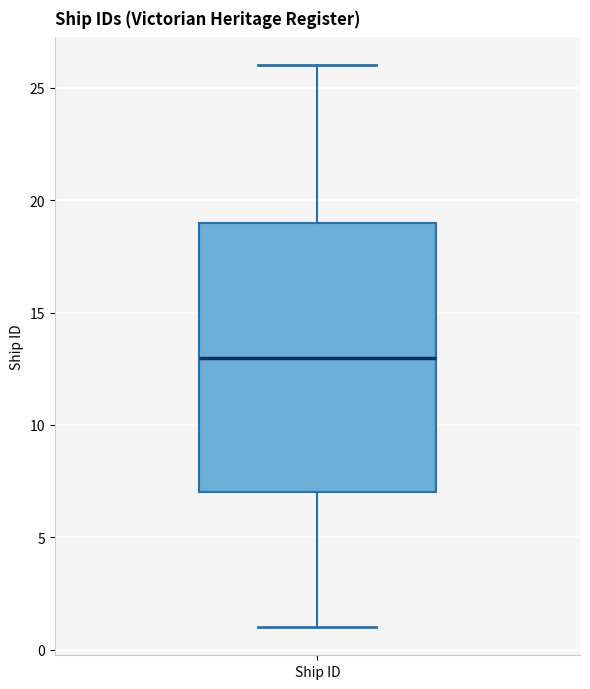

Where is the upper edge of the box for Ship ID on the y-axis? The values are not printed on the chart, so give them approximately, as read against the axis.

19